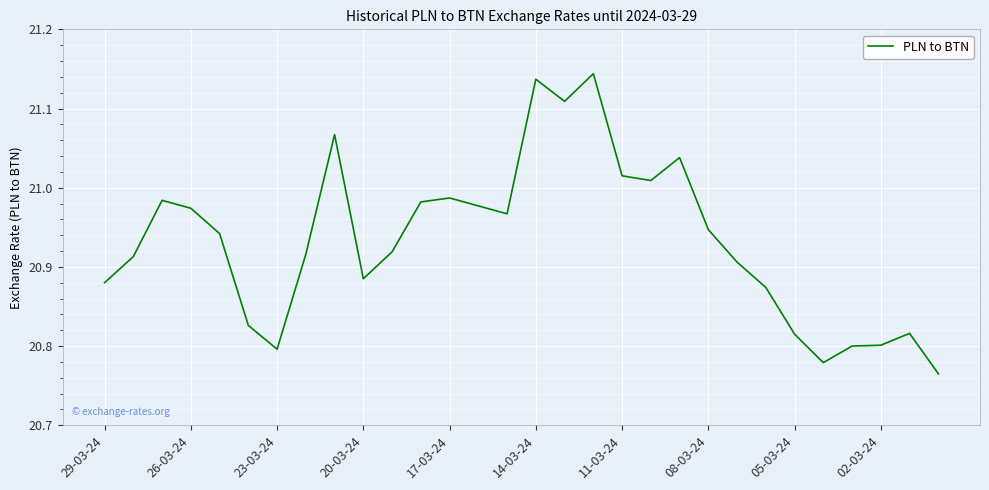

How many lines are shown in the chart?

1